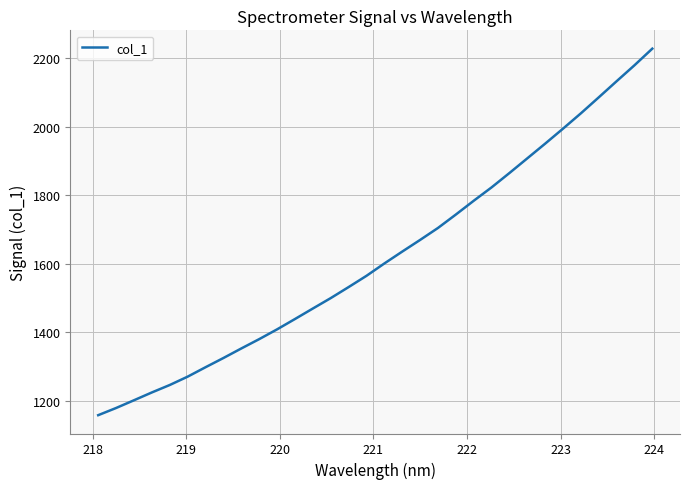

What is the maximum value shown in the chart?

2228.3